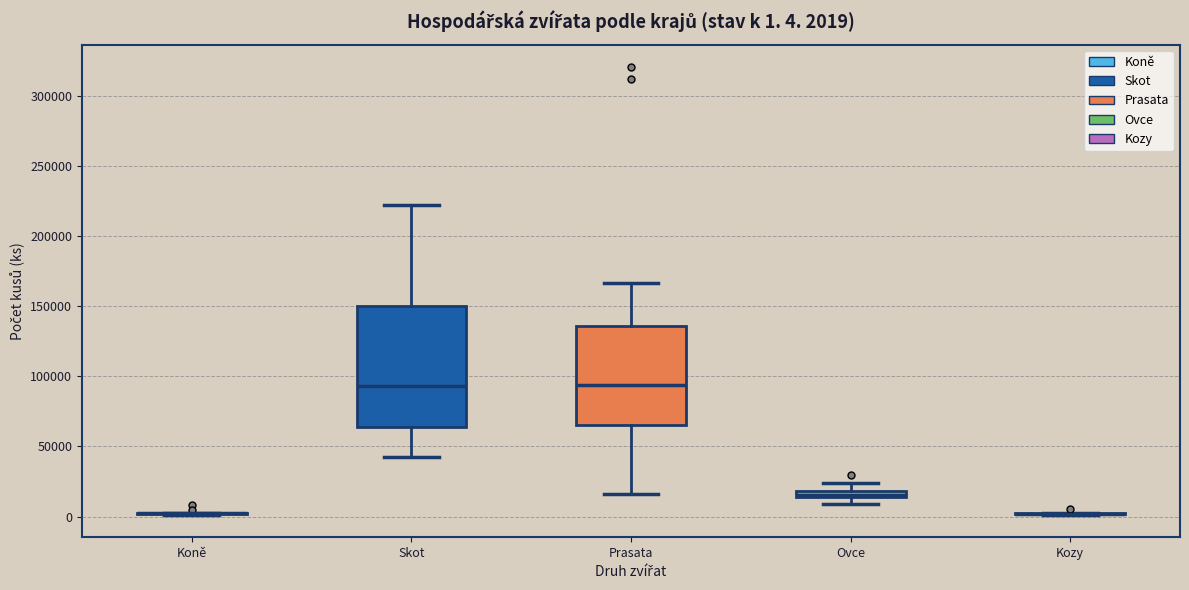

Which box is the tallest, from its lower edge to its upper edge?

Skot